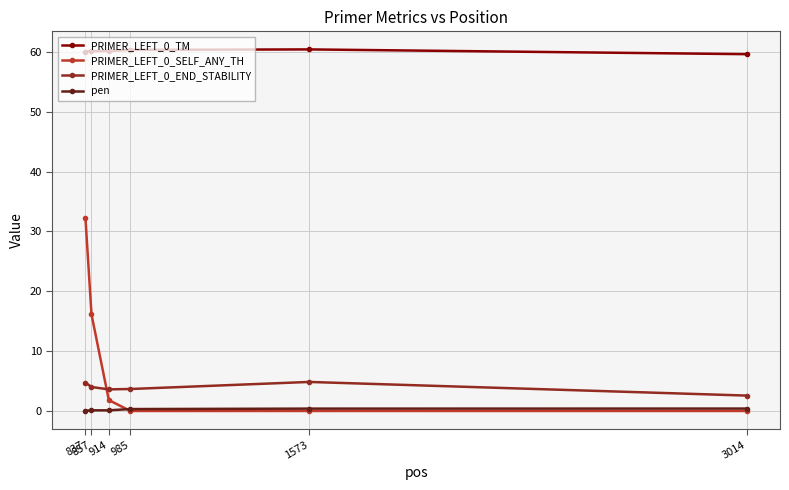

What is the difference between the maximum and minimum values in the PRIMER_LEFT_0_END_STABILITY series?

2.3